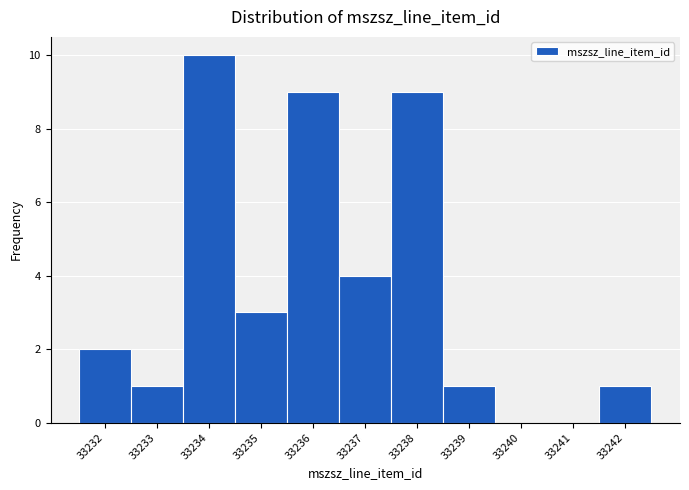

Reading left to right, extract all data points from this chart.

33232=2	33233=1	33234=10	33235=3	33236=9	33237=4	33238=9	33239=1	33240=0	33241=0	33242=1